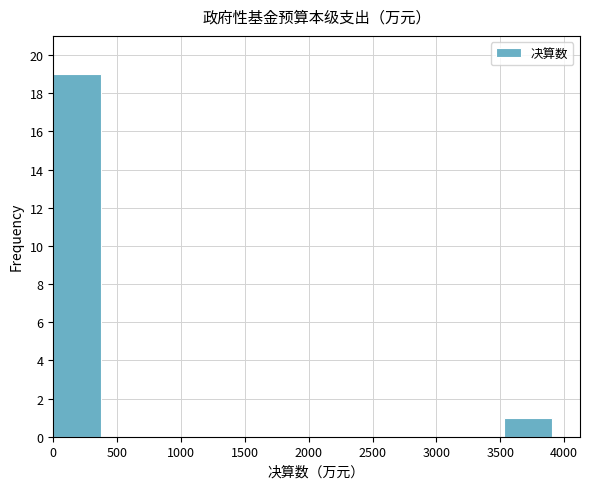

Reading left to right, transcribe this chart: for each bar, give the range it covers on the x-axis and its height. Neither the bar edges nor the heights are printed on the chart, so give them approximately, as read against the axes.

0 to 400: 19
400 to 800: 0
800 to 1200: 0
1200 to 1550: 0
1550 to 1950: 0
1950 to 2350: 0
2350 to 2750: 0
2750 to 3150: 0
3150 to 3550: 0
3550 to 3900: 1